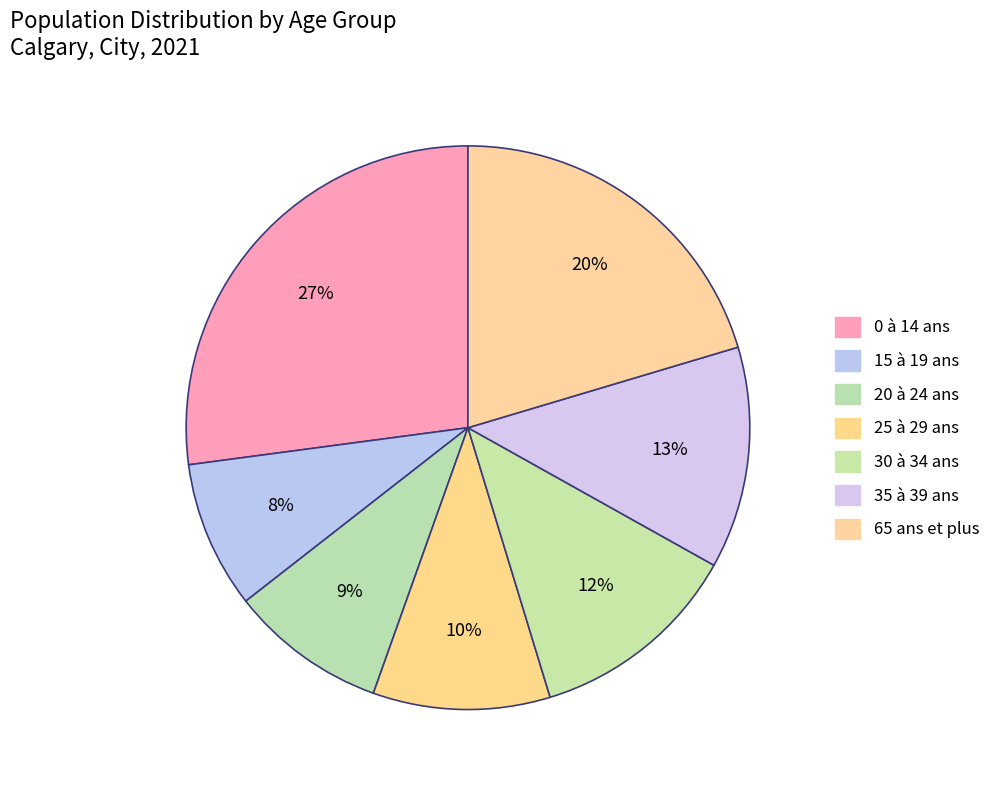

How many segments does this pie chart have?

7